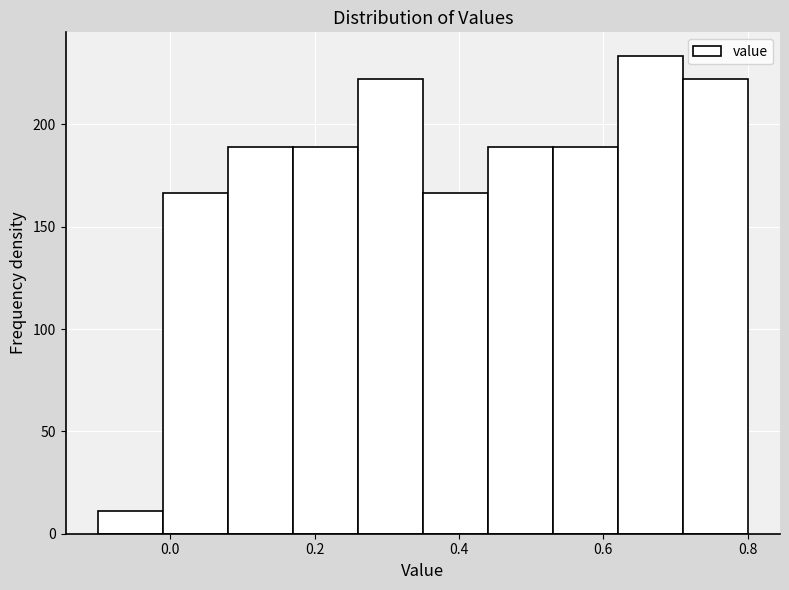

How tall is the bar that spans 0.17 to 0.26 on the x-axis? Neither the bar edges nor the heights are printed on the chart, so give them approximately, as read against the axes.

190